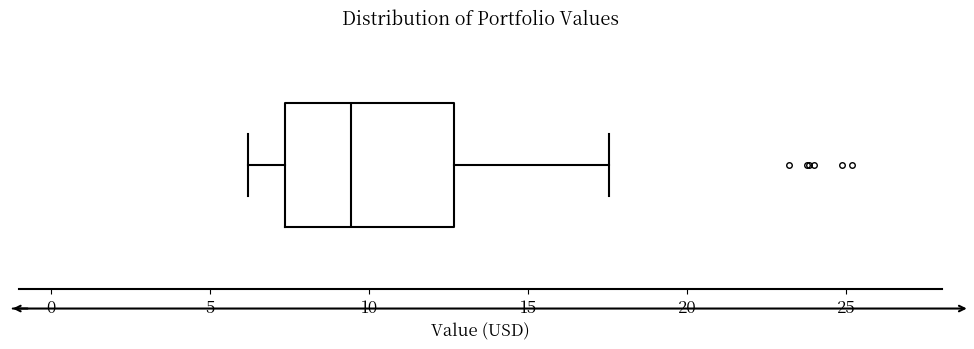

Read this box plot against the x-axis: the position of the median line, the range covered by the box, and the ends of both whiskers. The values are not printed on the chart, so give them approximately, as read against the axis.

median 9.5, box 7.5 to 12.5, whiskers 6.0 to 17.5